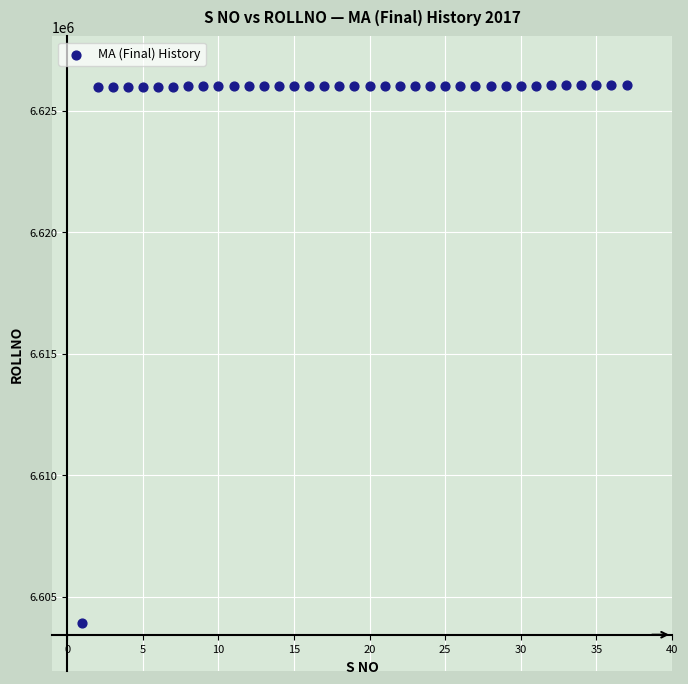

What is the range of Y values (max minus min)?

22138